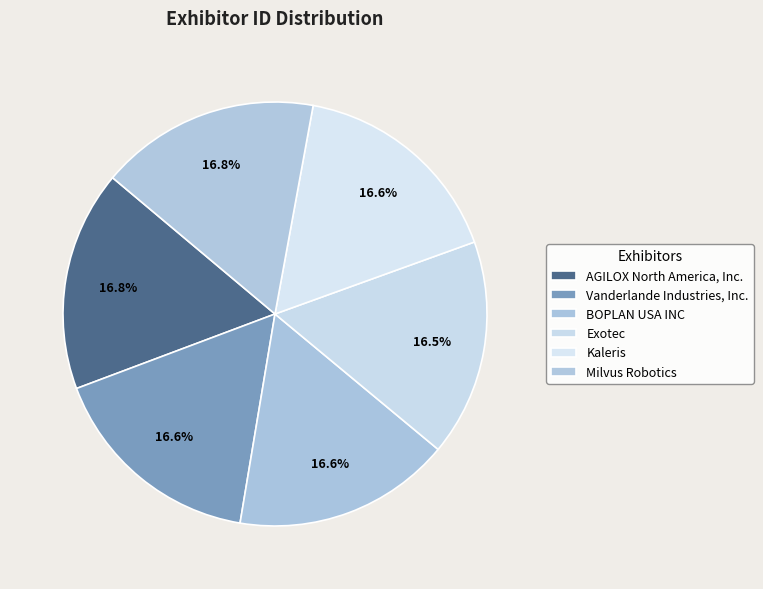

True or false: BOPLAN USA INC accounts for 17% of the total.

True